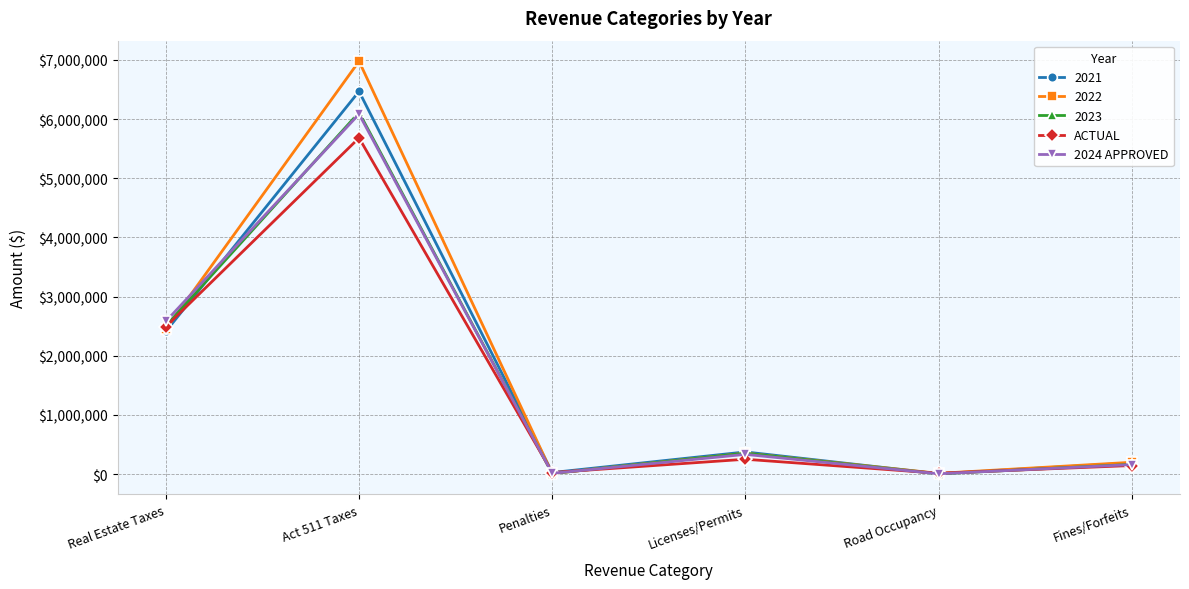

What is the value of the ACTUAL point at the 2nd from the left?

5680793.0